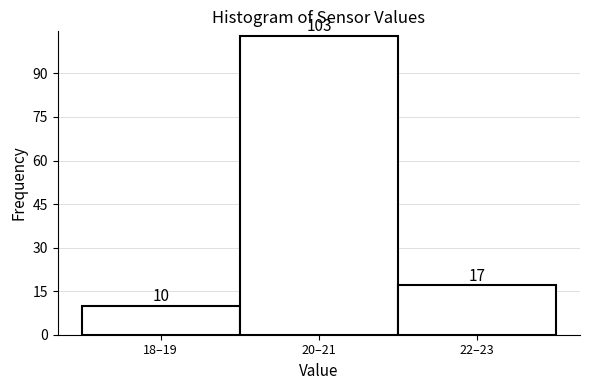

Reading right to left, what are all the values shown in this chart?

22–23=17	20–21=103	18–19=10